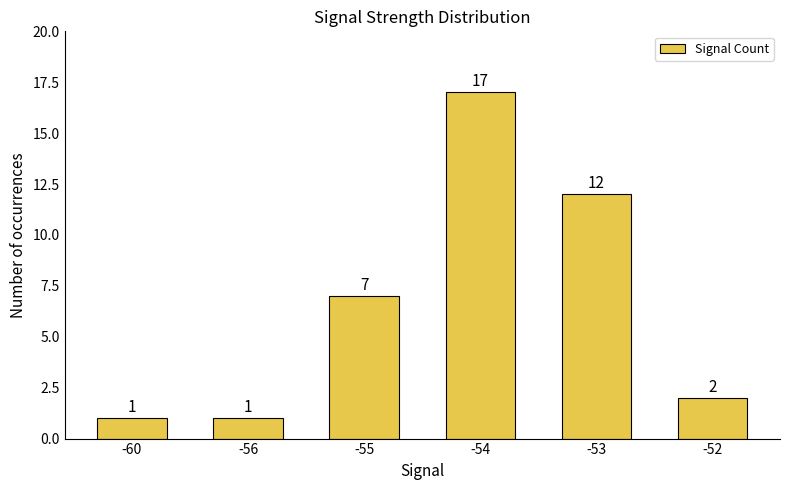

Reading left to right, what are all the values shown in this chart?

1	1	7	17	12	2